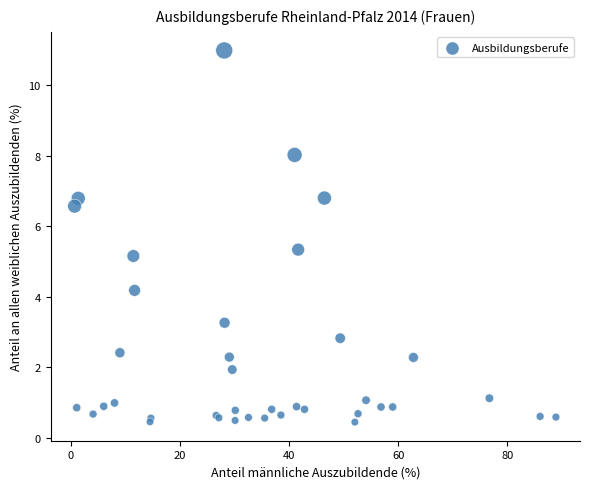

What Y value in the scatter plot is closest to 5?

5.2